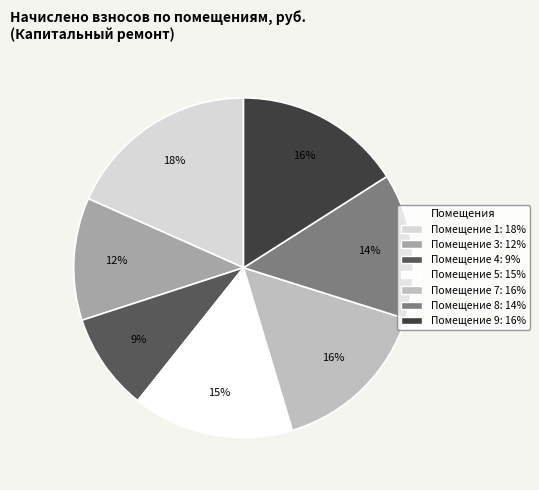

Is there a majority slice in this chart?

No